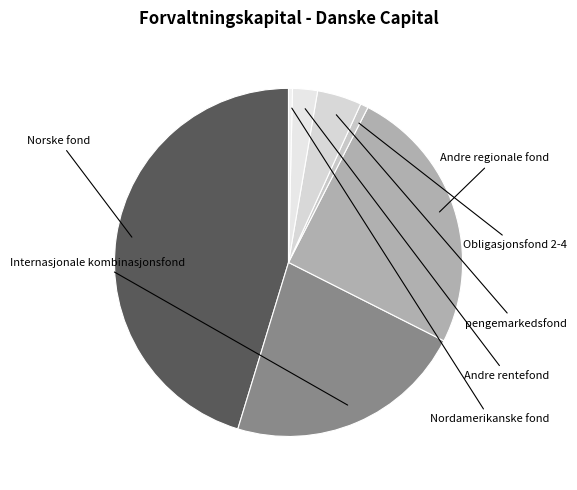

True or false: Nordamerikanske fond accounts for 0% of the total.

True